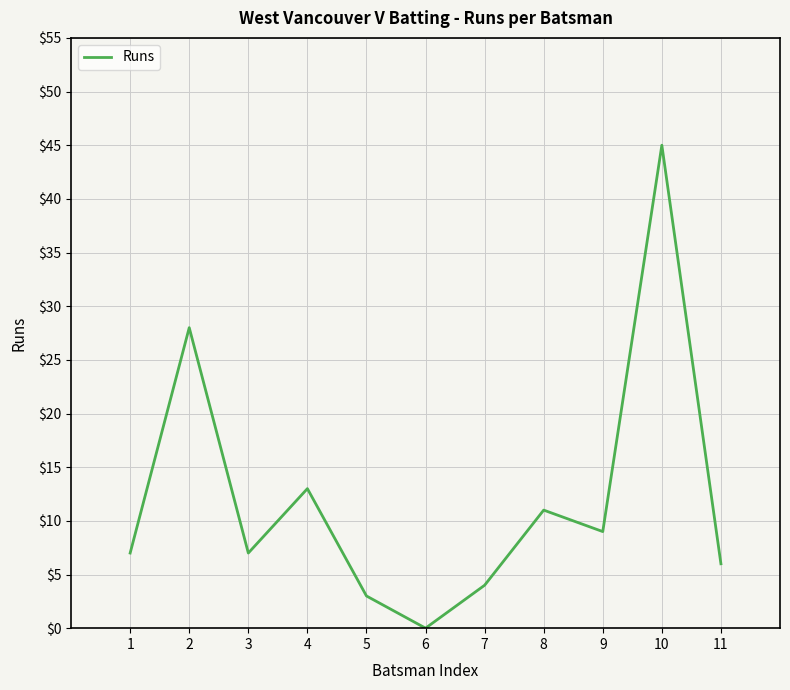

What is the difference between the values at 2 and 7?

24